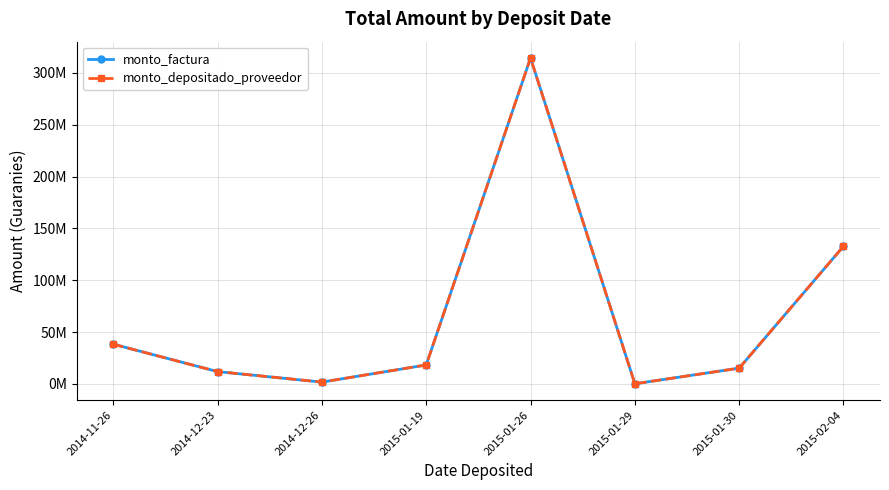

Is this an area chart (filled region under the line)?

No